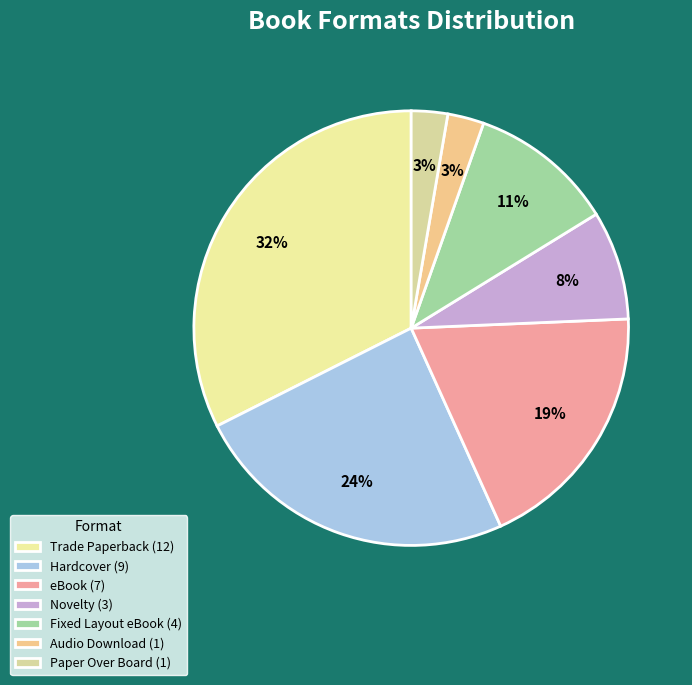

The Novelty slice represents 8% of the pie. True or false?

True